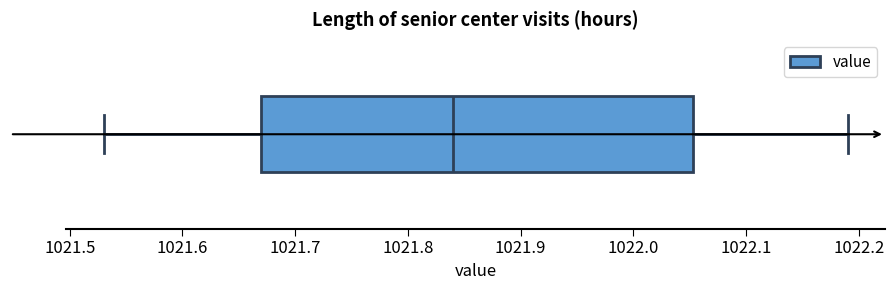

Where does the median line of the box sit on the x-axis? The values are not printed on the chart, so give them approximately, as read against the axis.

1021.84